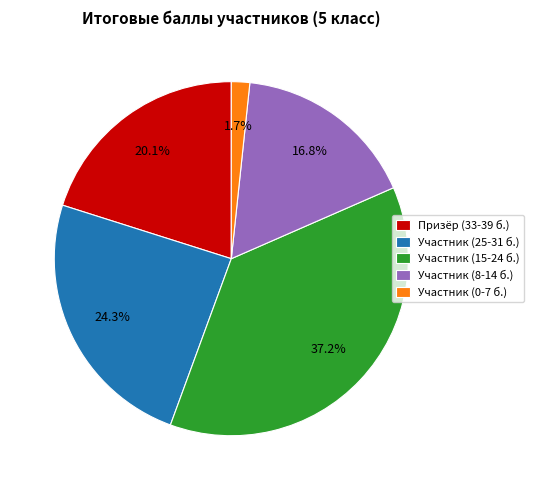

Does any single category account for the majority?

No